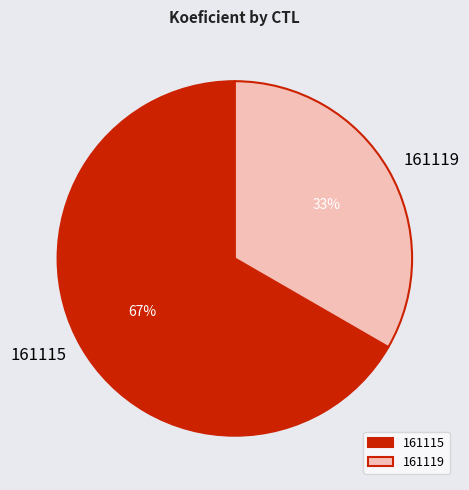

Which has a higher value, 161119 or 161115?

161115